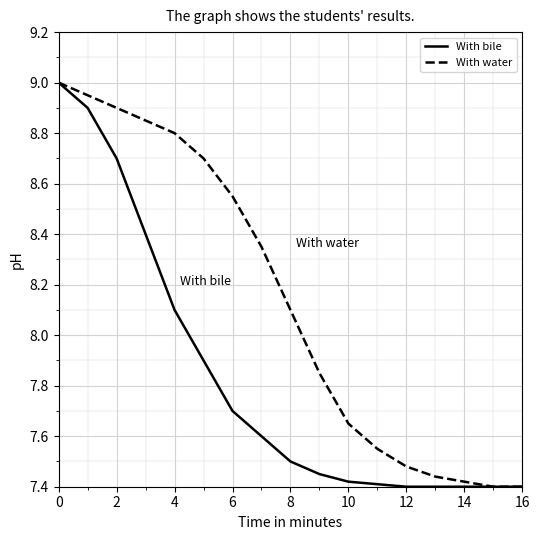

At how many categories does at least one series exceed 7?

17